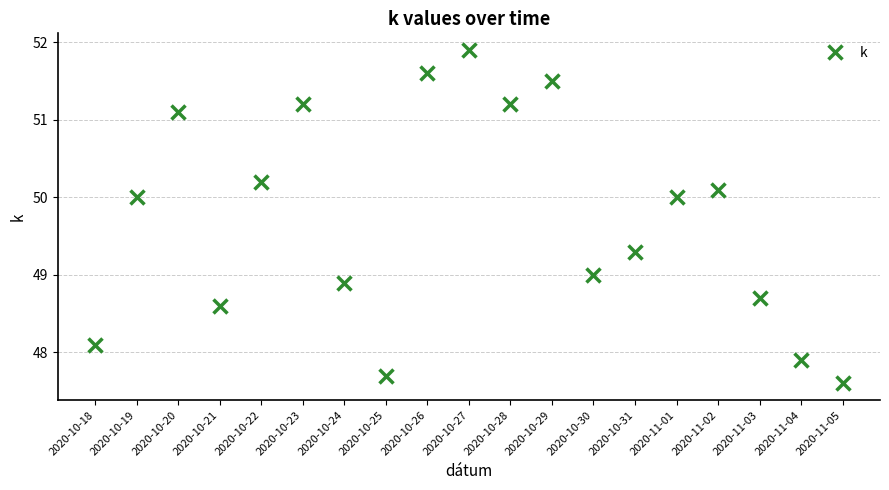

Is this an area chart (filled region under the line)?

No